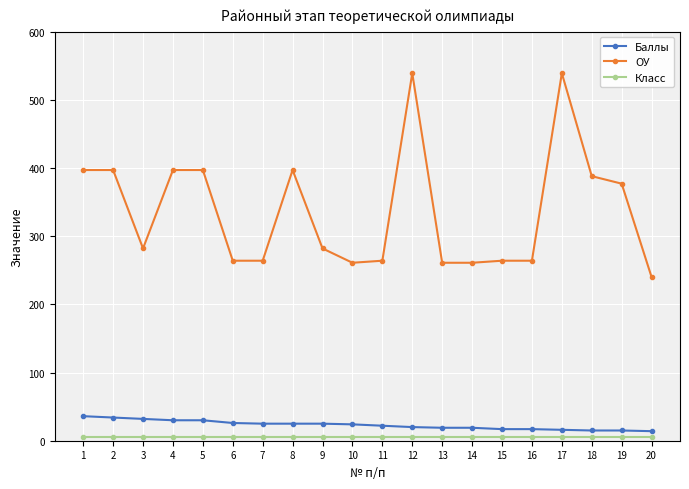

At which category does ОУ reach its first local valley?

3